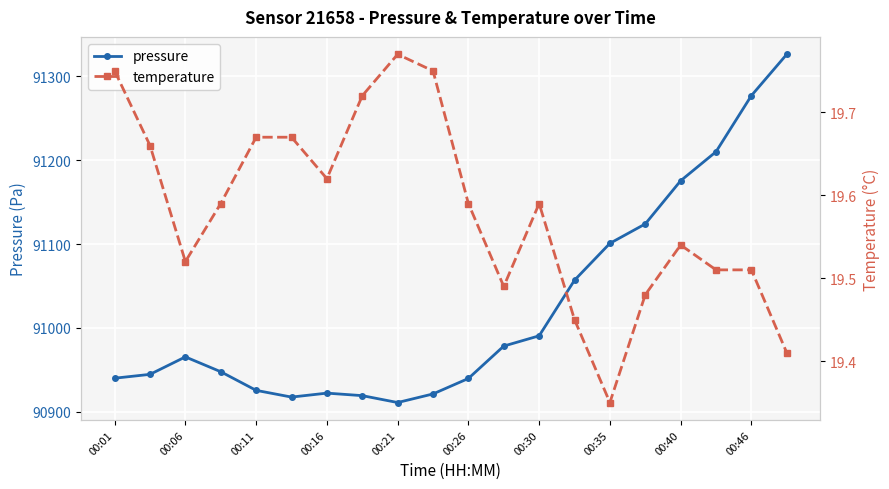

The pressure series shows 90922.0 at 00:16. True or false?

True